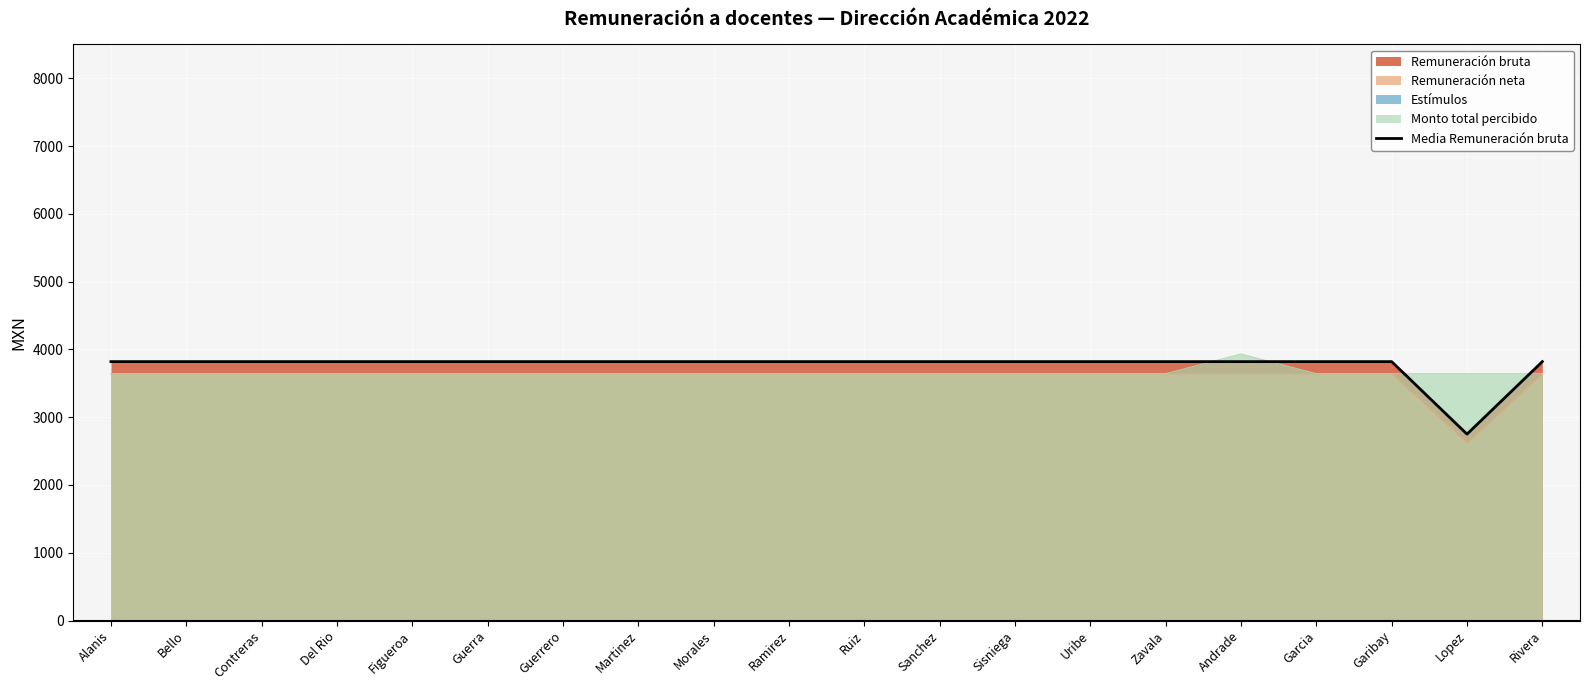

True or false: the data has more than 2 interior local peaks.

False